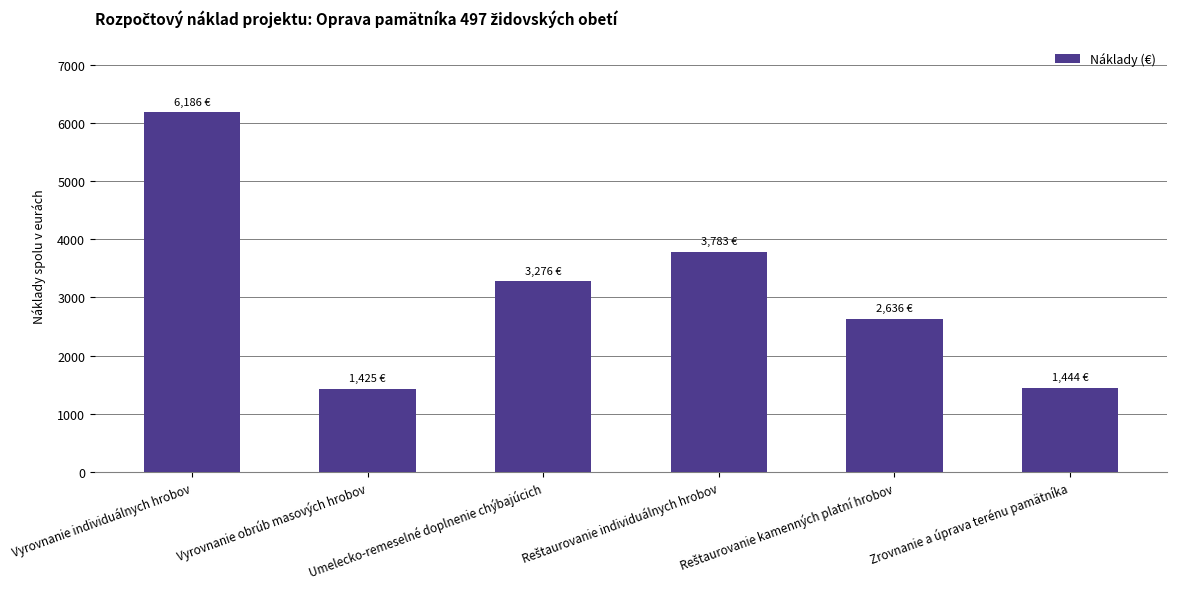

What is the value of the 2nd bar from the left?

1425